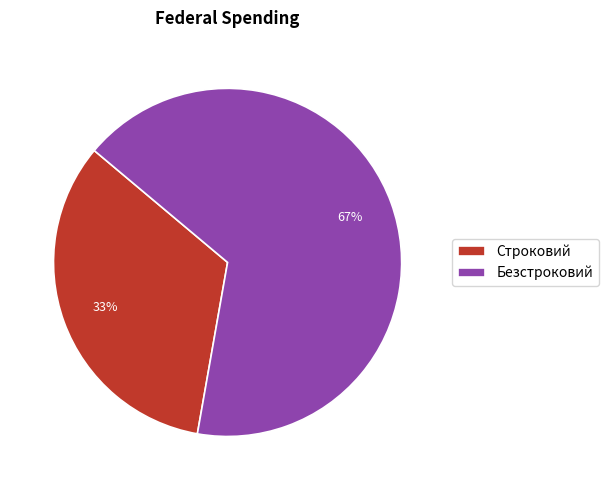

To the nearest percent, what portion does Безстроковий represent?

67%